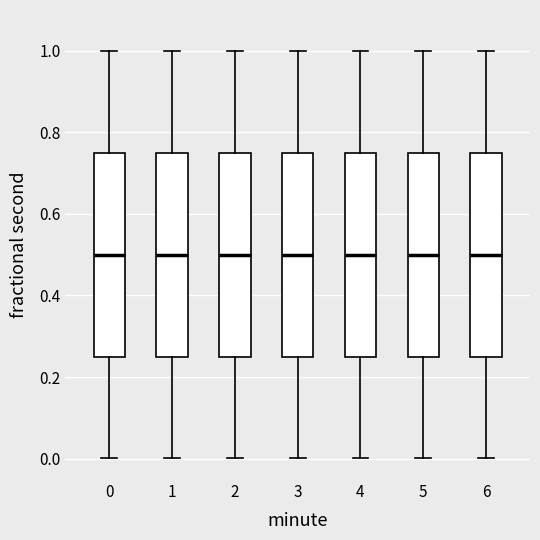

Reading left to right, read every box against the y-axis: the position of its median line, the range the box covers, and the ends of its whiskers. The values are not printed on the chart, so give them approximately, as read against the axis.

0: median 0.50, box 0.26 to 0.74, whiskers 0.00 to 1.00
1: median 0.50, box 0.26 to 0.74, whiskers 0.00 to 1.00
2: median 0.50, box 0.26 to 0.74, whiskers 0.00 to 1.00
3: median 0.50, box 0.26 to 0.74, whiskers 0.00 to 1.00
4: median 0.50, box 0.26 to 0.74, whiskers 0.00 to 1.00
5: median 0.50, box 0.26 to 0.74, whiskers 0.00 to 1.00
6: median 0.50, box 0.26 to 0.74, whiskers 0.00 to 1.00